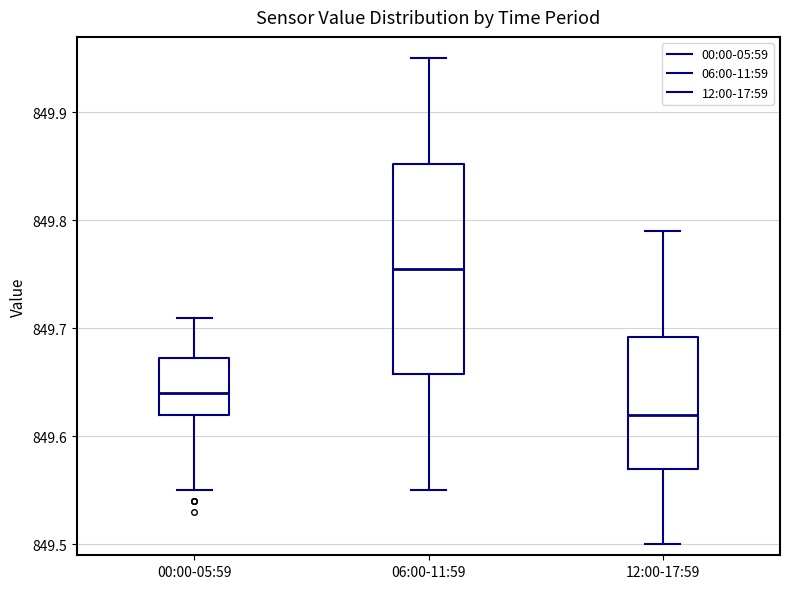

Which box has the lowest median line?

12:00-17:59